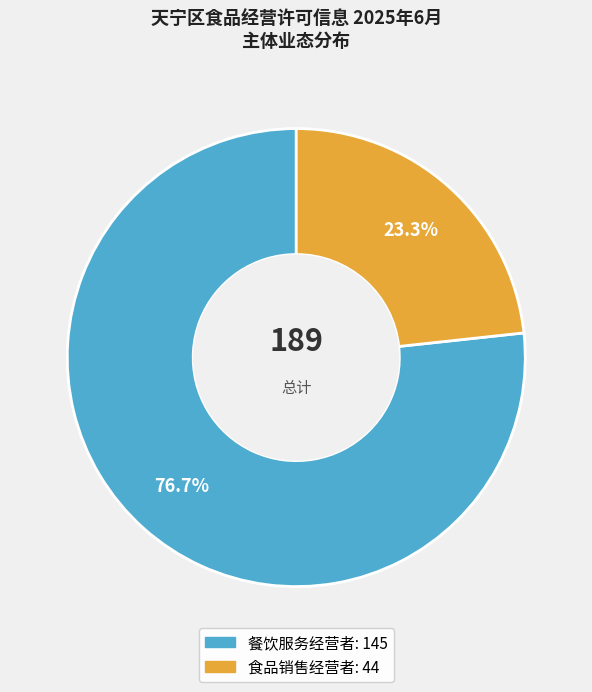

What portion of the pie excludes 餐饮服务经营者?

23.3%